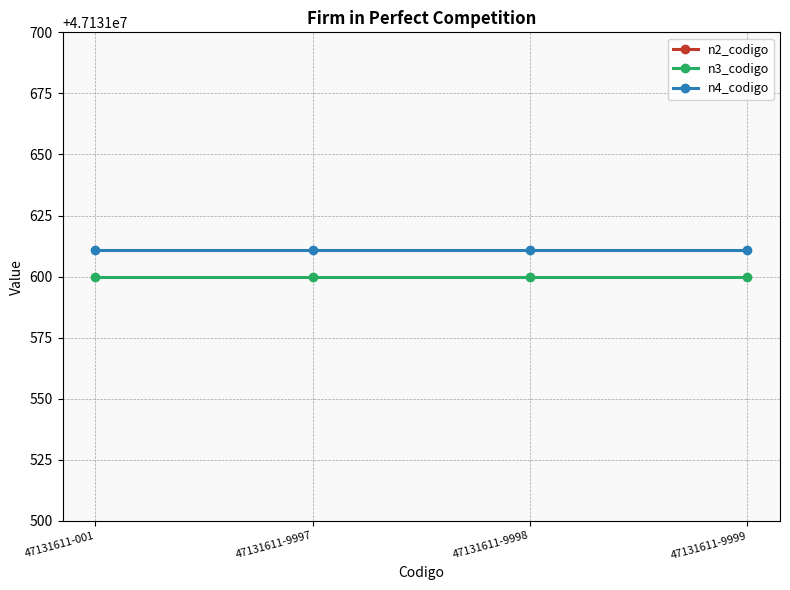

Reading left to right, transcribe all the data shown in this chart.

n2_codigo: 47131611-001=47130000	47131611-9997=47130000	47131611-9998=47130000	47131611-9999=47130000
n3_codigo: 47131611-001=47131600	47131611-9997=47131600	47131611-9998=47131600	47131611-9999=47131600
n4_codigo: 47131611-001=47131611	47131611-9997=47131611	47131611-9998=47131611	47131611-9999=47131611